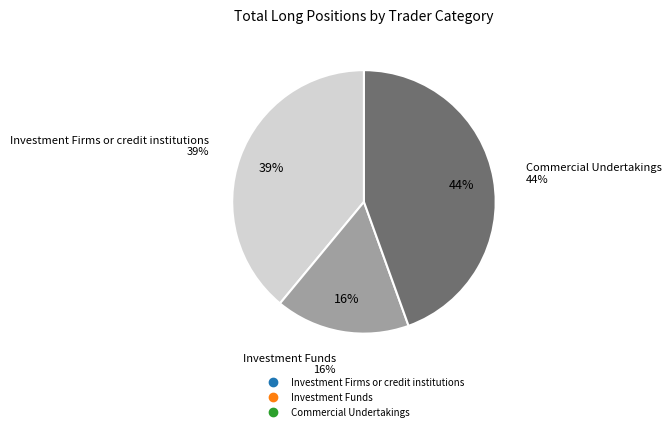

The Operators with compliance obligations slice represents 6% of the pie. True or false?

False